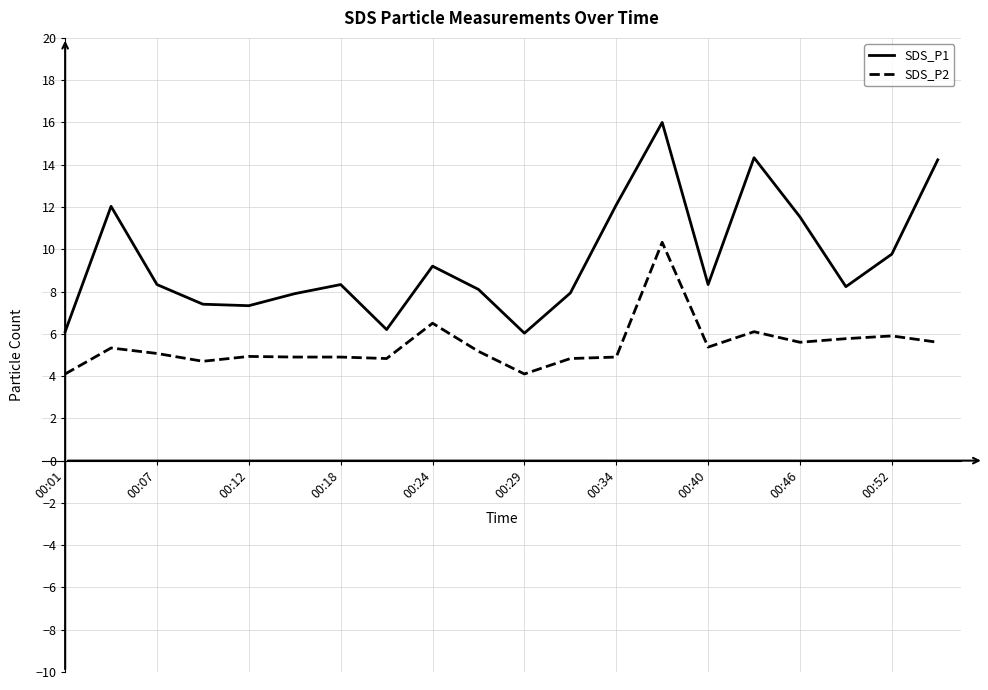

Which series has the largest range (max minus min)?

SDS_P1